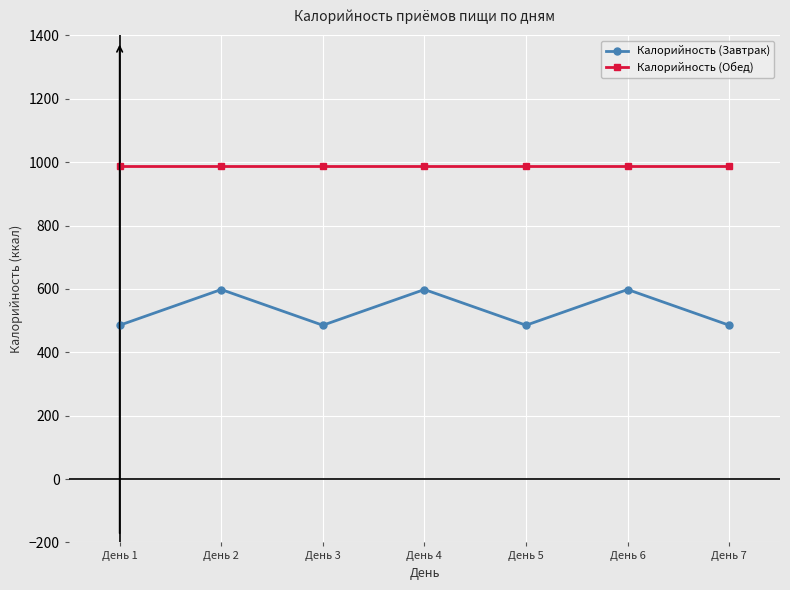

What is the sum of the Калорийность (Обед) values at День 7 and День 4?

1973.9